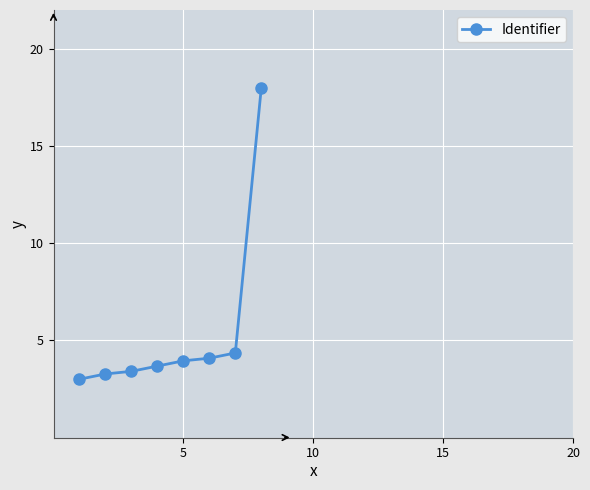

What is the sum of all values?

43.7